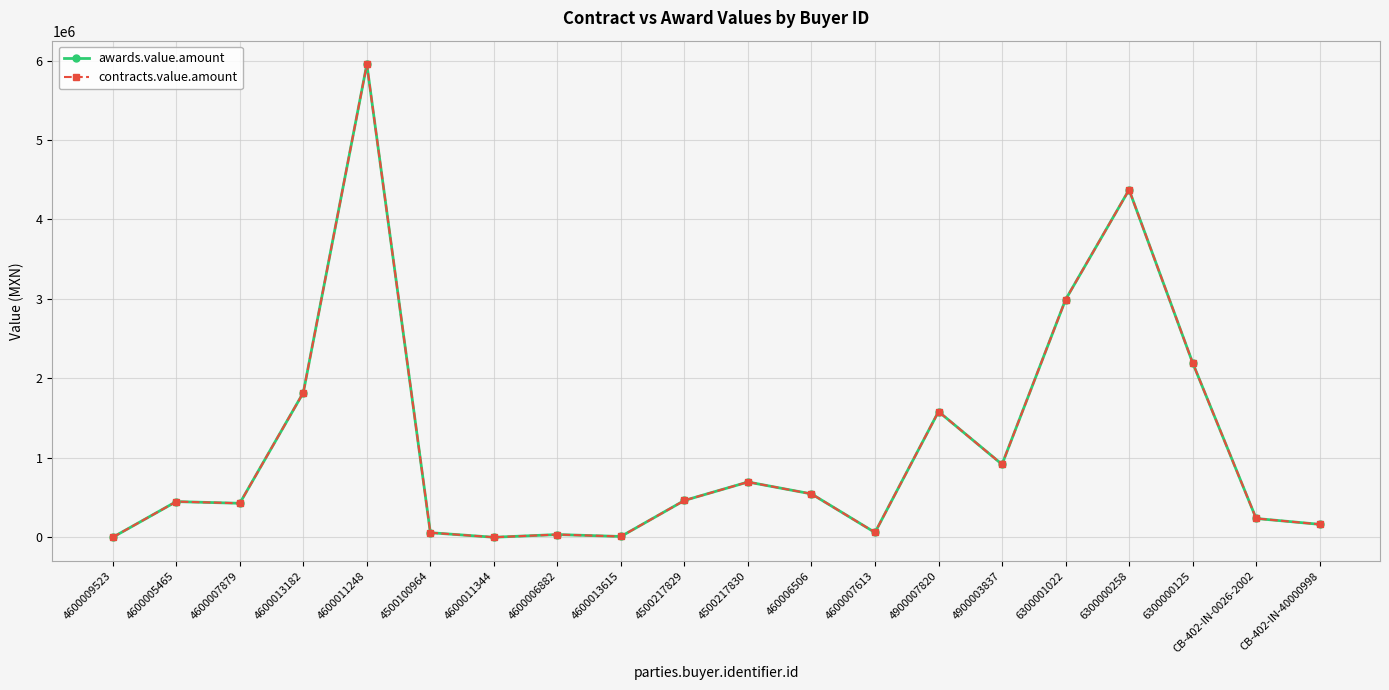

At which label is awards.value.amount closest to 2976581?

6300001022